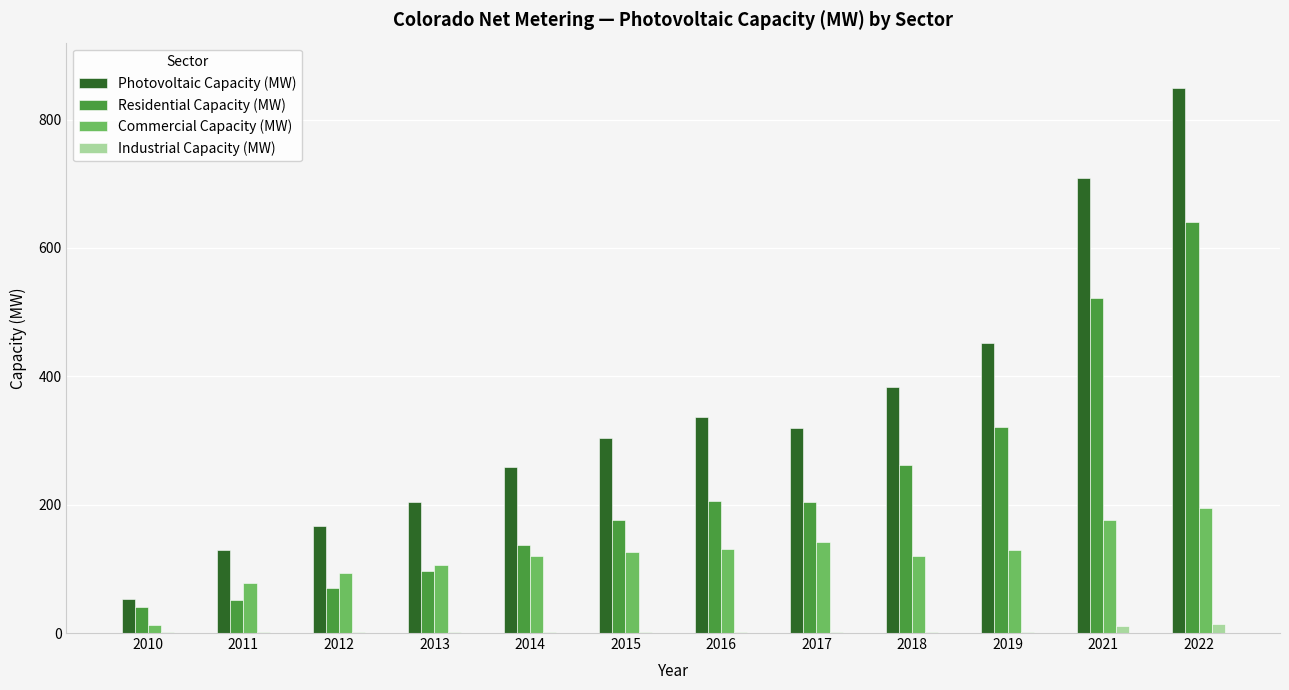

How many groups of bars are there?

12